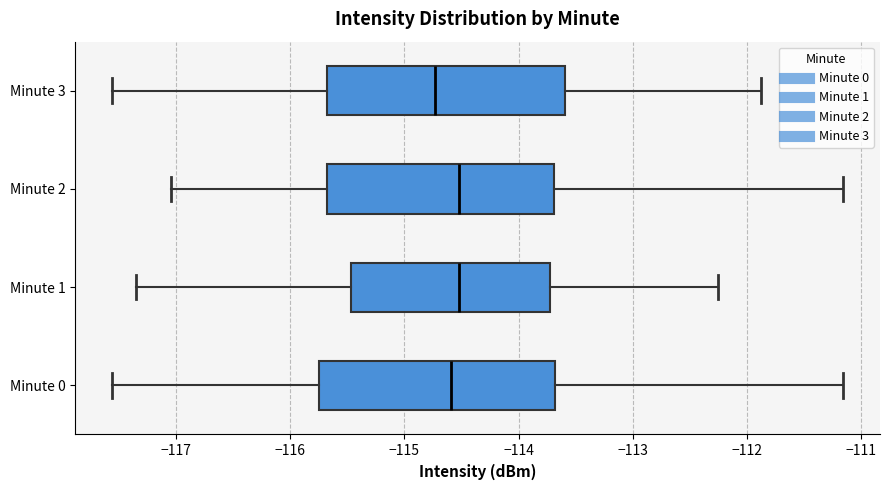

Reading bottom to top, read every box against the x-axis: the position of its median line, the range the box covers, and the ends of its whiskers. The values are not printed on the chart, so give them approximately, as read against the axis.

Minute 0: median -114.6, box -115.7 to -113.7, whiskers -117.6 to -111.2
Minute 1: median -114.5, box -115.5 to -113.7, whiskers -117.3 to -112.3
Minute 2: median -114.5, box -115.7 to -113.7, whiskers -117.0 to -111.2
Minute 3: median -114.7, box -115.7 to -113.6, whiskers -117.6 to -111.9